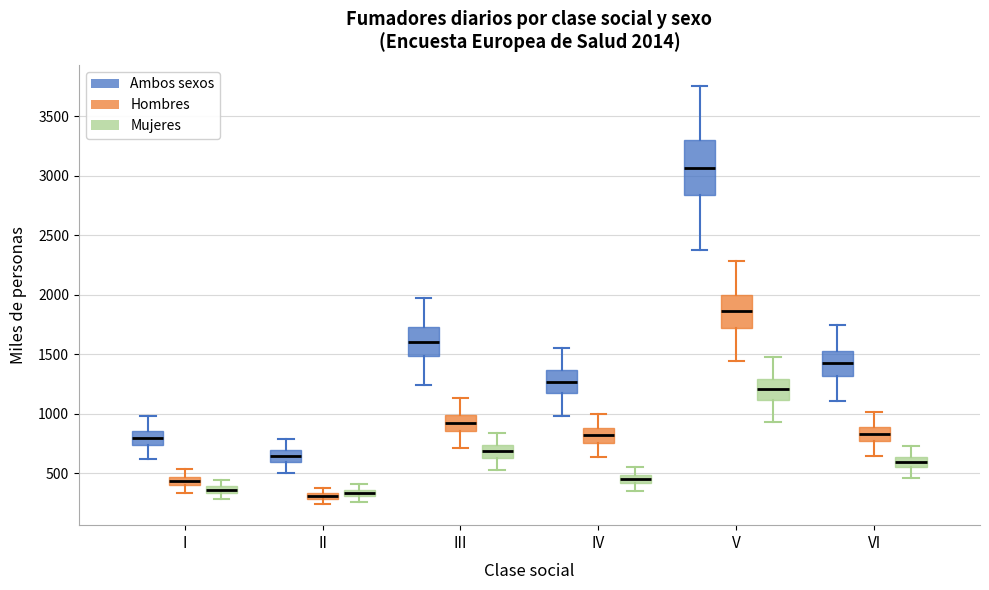

Comparing the boxes themselves (not the whiskers), which one is the tallest?

V (Ambos sexos)